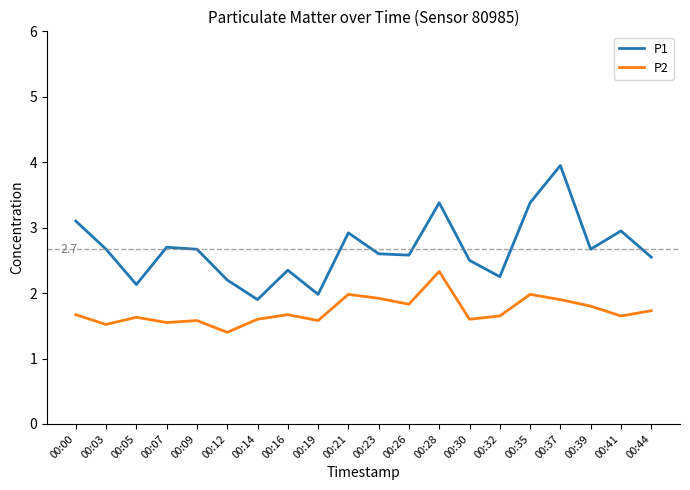

What is the minimum value for P1?

1.9